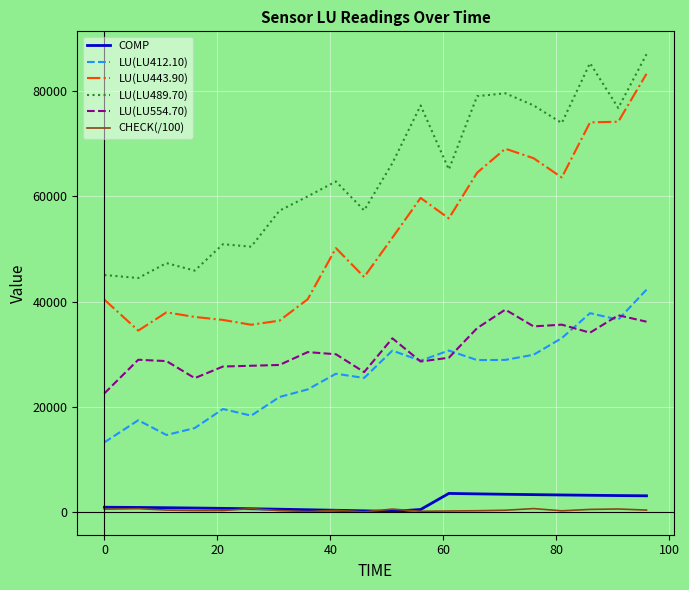

How many values in the COMP series are below 848?

10